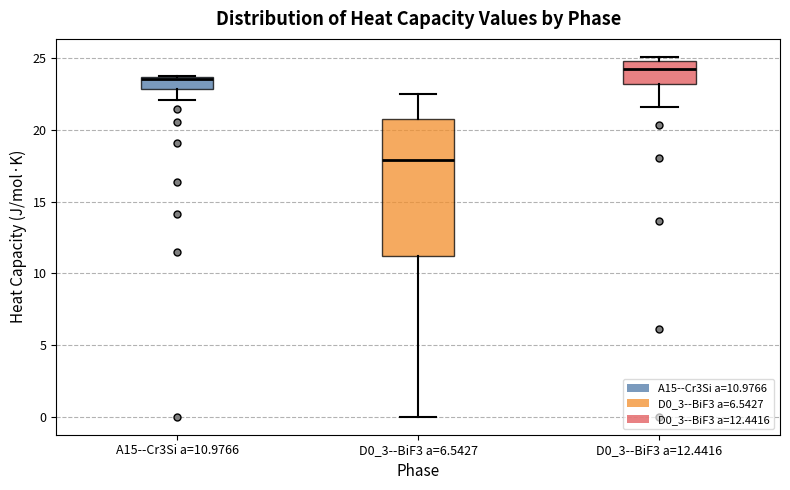

Reading left to right, transcribe this box plot: for each box, give where its median line is, the range the box spans, and where its two whiskers end, as read against the y-axis. The values are not printed on the chart, so give them approximately, as read against the axis.

A15--Cr3Si a=10.9766: median 23.5, box 23.0 to 23.5, whiskers 22.0 to 24.0
D0_3--BiF3 a=6.5427: median 18.0, box 11.0 to 21.0, whiskers 0.0 to 22.5
D0_3--BiF3 a=12.4416: median 24.5, box 23.0 to 25.0, whiskers 21.5 to 25.0 (just above the box's upper edge)